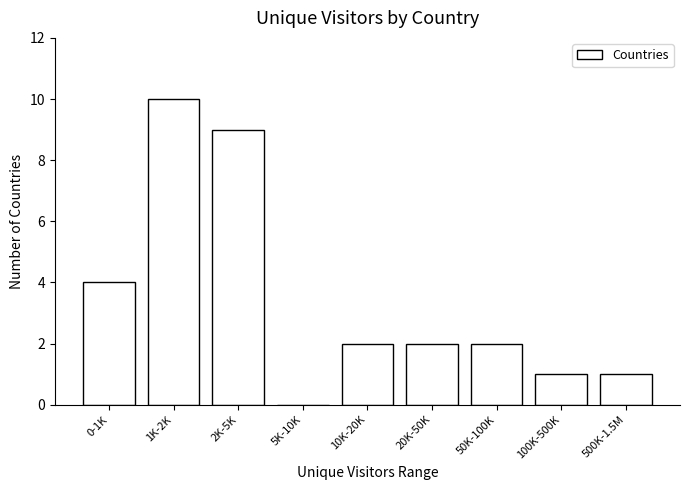

Reading right to left, extract all data points from this chart.

500K-1.5M=1	100K-500K=1	50K-100K=2	20K-50K=2	10K-20K=2	5K-10K=0	2K-5K=9	1K-2K=10	0-1K=4